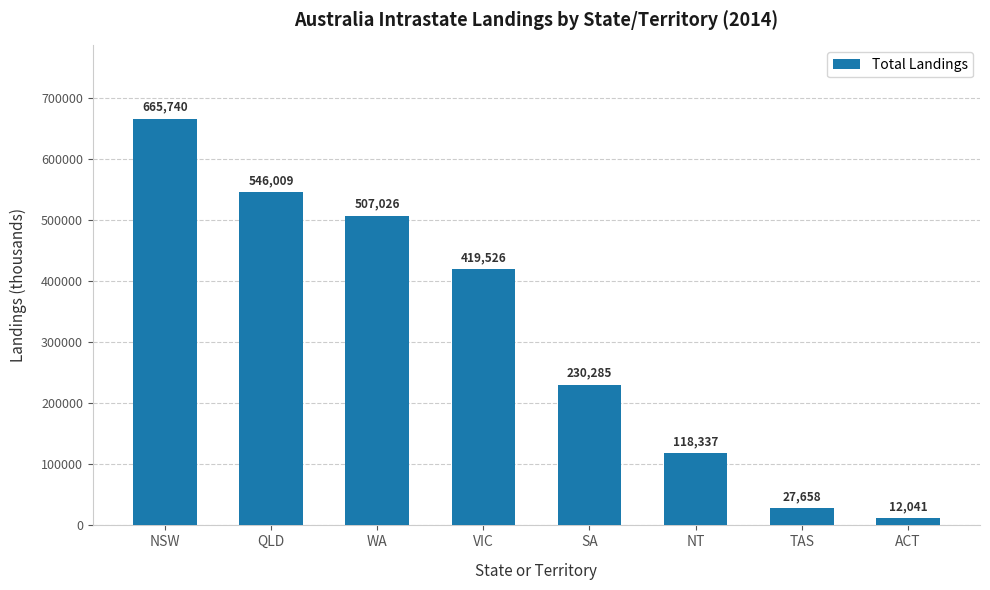

What is the change in value from NSW to WA?

-158714